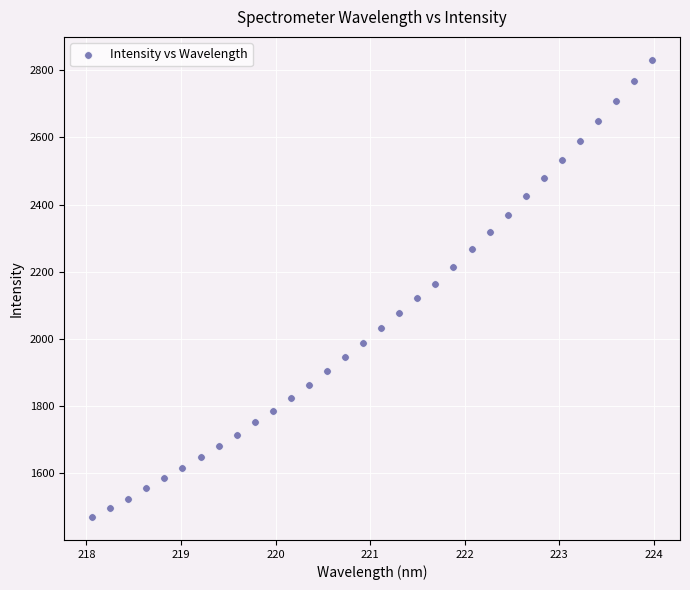

What is the range of Y values (max minus min)?

1362.2